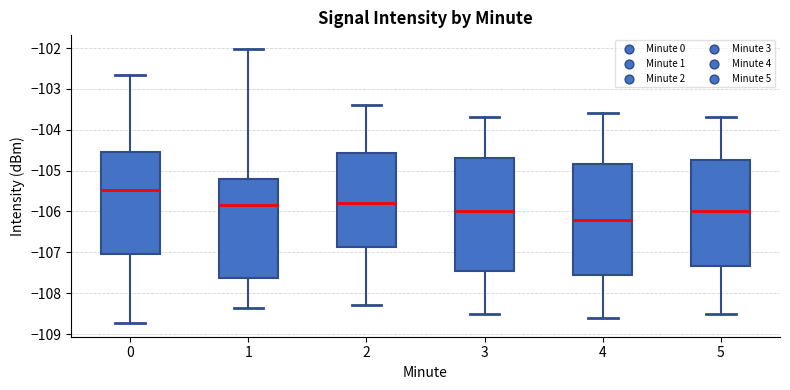

Reading left to right, read every box against the y-axis: the position of its median line, the range the box covers, and the ends of its whiskers. The values are not printed on the chart, so give them approximately, as read against the axis.

0: median -105.5, box -107.0 to -104.6, whiskers -108.7 to -102.7
1: median -105.8, box -107.6 to -105.2, whiskers -108.4 to -102.0
2: median -105.8, box -106.9 to -104.6, whiskers -108.3 to -103.4
3: median -106.0, box -107.4 to -104.7, whiskers -108.5 to -103.7
4: median -106.2, box -107.5 to -104.8, whiskers -108.6 to -103.6
5: median -106.0, box -107.3 to -104.7, whiskers -108.5 to -103.7